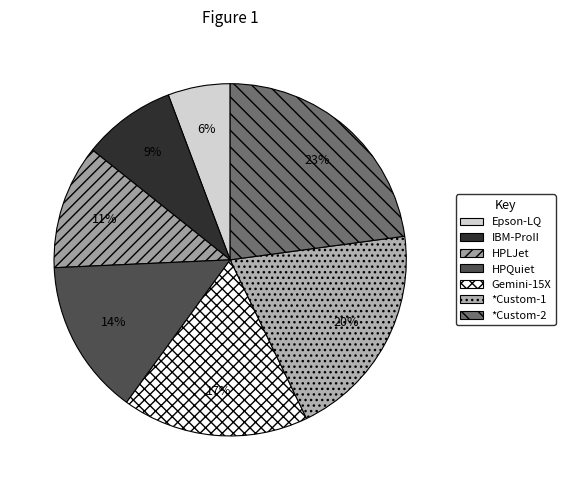

Approximately how many times larger is the value at *Custom-2 compared to HPQuiet?

1.6